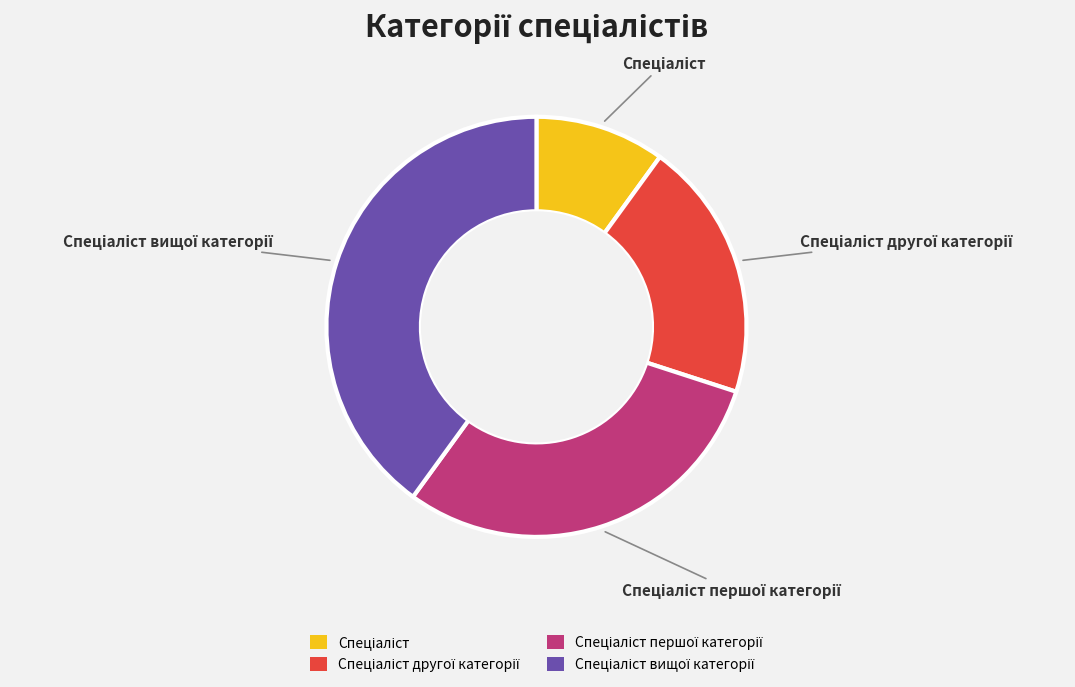

Does any single category account for the majority?

No